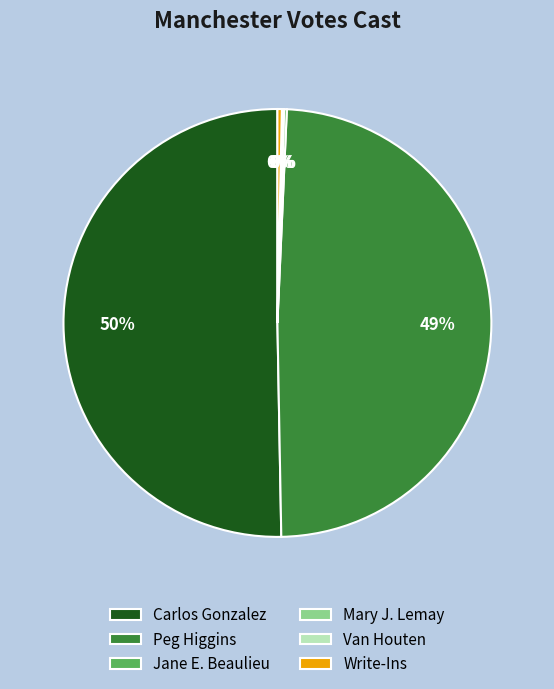

The Write-Ins slice represents 11% of the pie. True or false?

False